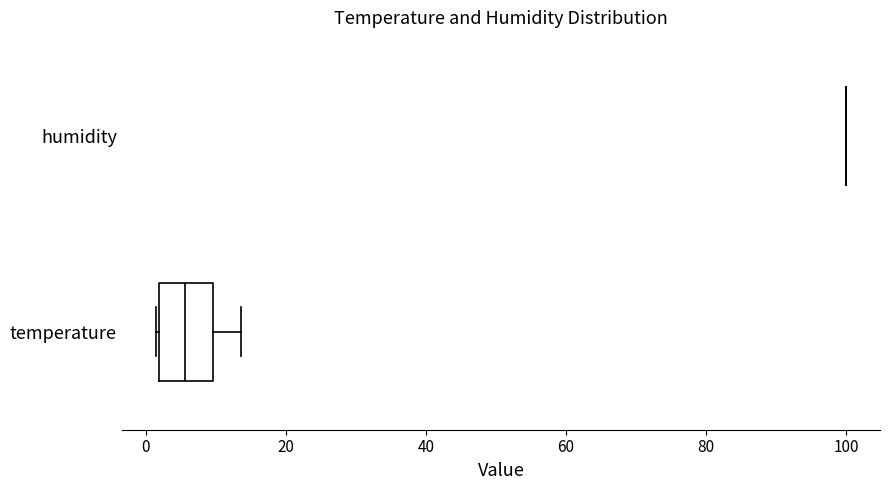

Reading bottom to top, read every box against the x-axis: the position of its median line, the range the box covers, and the ends of its whiskers. The values are not printed on the chart, so give them approximately, as read against the axis.

temperature: median 6, box 2 to 10, whiskers 2 to 14
humidity: box collapsed to a line at 100, whiskers 100 to 100